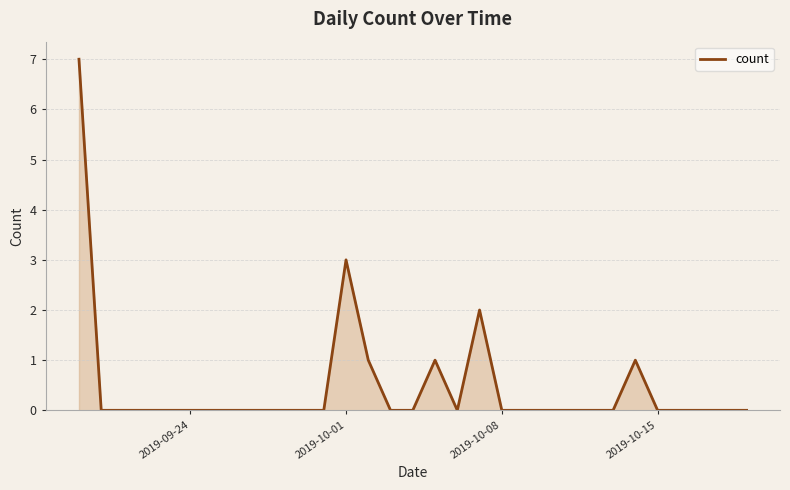

What is the difference between the maximum and minimum values?

7